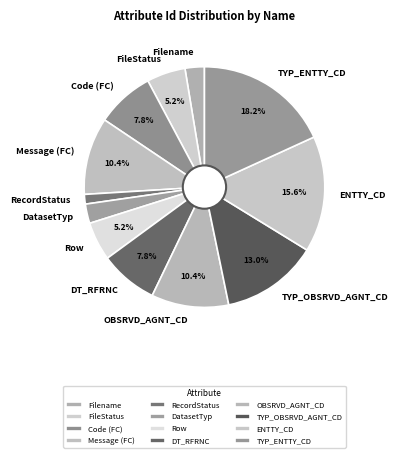

The ENTTY_CD slice represents 26% of the pie. True or false?

False